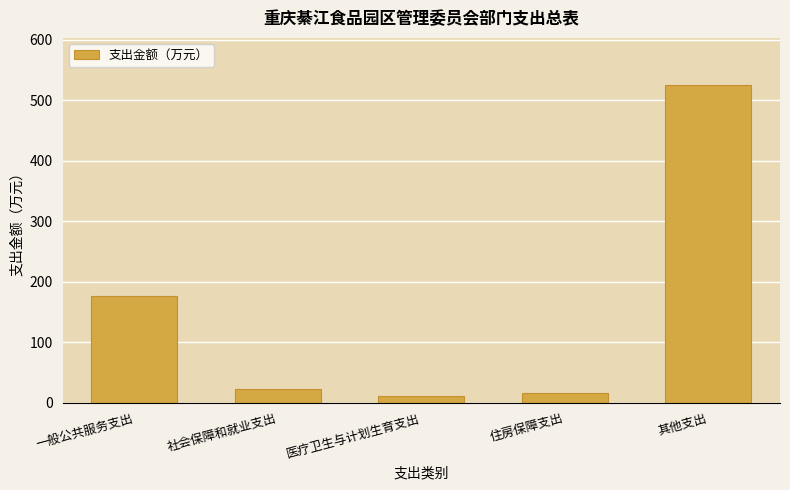

Reading right to left, what are all the values shown in this chart?

524.2	15.7	10.4	21.7	175.7